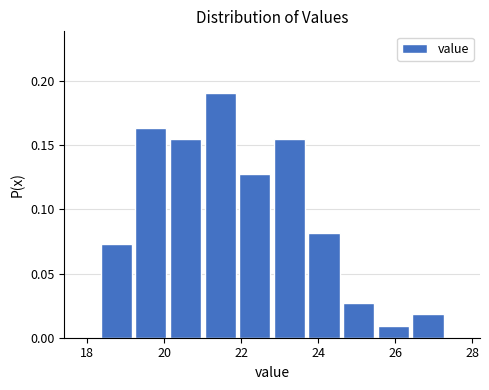

Reading left to right, transcribe this chart: for each bar, give the range it covers on the x-axis and its height. Neither the bar edges nor the heights are printed on the chart, so give them approximately, as read against the axes.

18.3 to 19.2: 0.075
19.2 to 20.1: 0.165
20.1 to 21.0: 0.155
21.0 to 21.9: 0.190
21.9 to 22.8: 0.125
22.8 to 23.7: 0.155
23.7 to 24.6: 0.080
24.6 to 25.5: 0.025
25.5 to 26.4: 0.010
26.4 to 27.3: 0.020